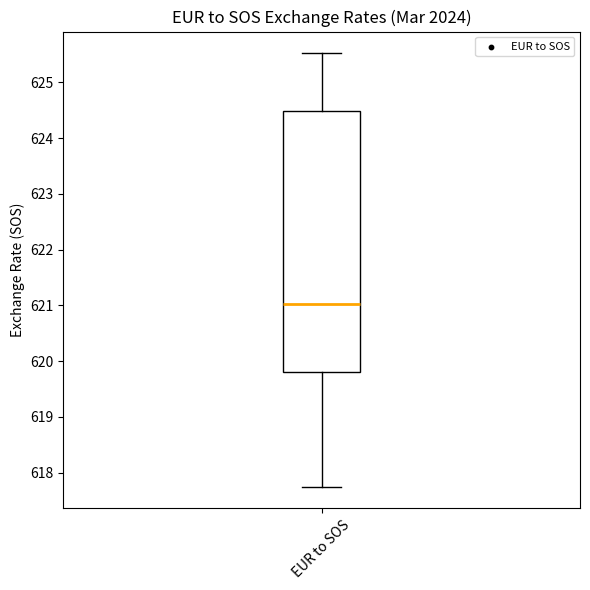

Read this box plot against the y-axis: the position of the median line, the range covered by the box, and the ends of both whiskers. The values are not printed on the chart, so give them approximately, as read against the axis.

median 621.0, box 619.8 to 624.5, whiskers 617.8 to 625.5